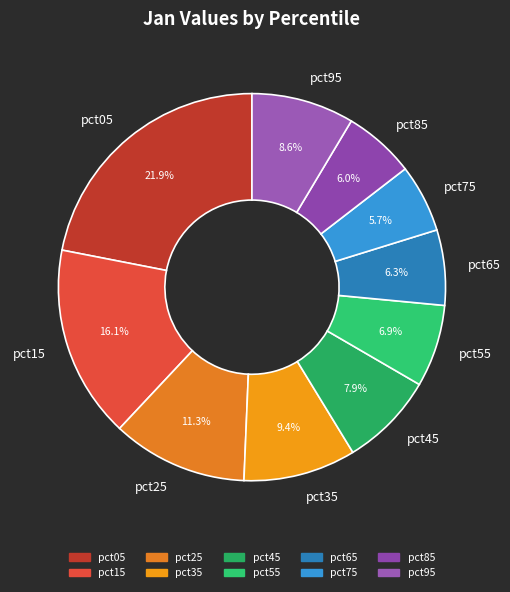

How many slices are in this pie chart?

10